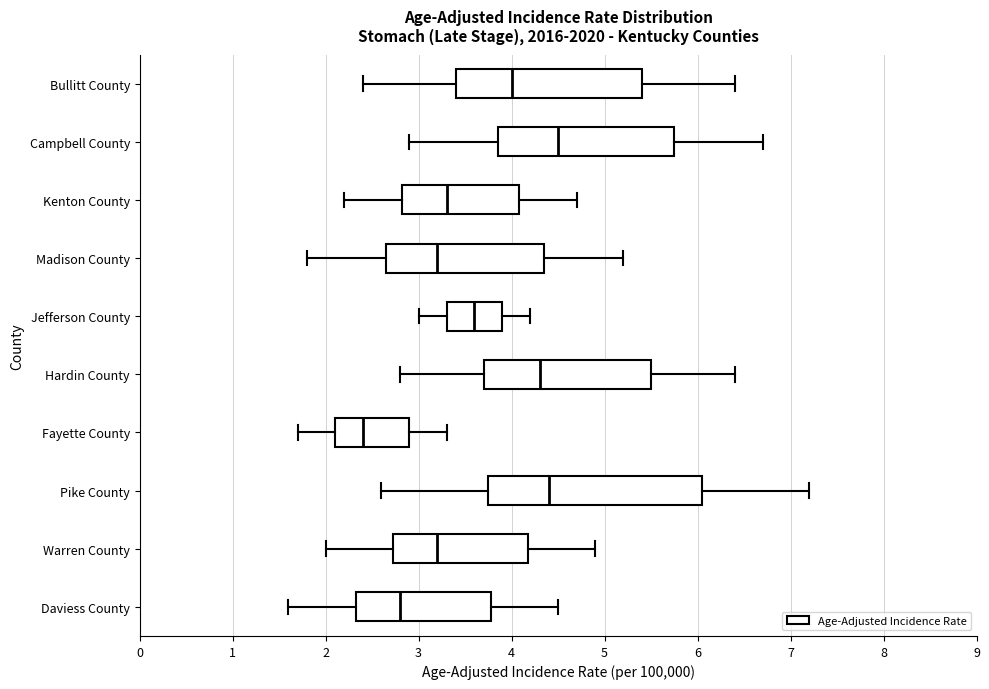

Reading bottom to top, transcribe this box plot: for each box, give where its median line is, the range the box spans, and where its two whiskers end, as read against the x-axis. The values are not printed on the chart, so give them approximately, as read against the axis.

Daviess County: median 2.8, box 2.3 to 3.8, whiskers 1.6 to 4.5
Warren County: median 3.2, box 2.7 to 4.2, whiskers 2.0 to 4.9
Pike County: median 4.4, box 3.8 to 6.1, whiskers 2.6 to 7.2
Fayette County: median 2.4, box 2.1 to 2.9, whiskers 1.7 to 3.3
Hardin County: median 4.3, box 3.7 to 5.5, whiskers 2.8 to 6.4
Jefferson County: median 3.6, box 3.3 to 3.9, whiskers 3.0 to 4.2
Madison County: median 3.2, box 2.7 to 4.4, whiskers 1.8 to 5.2
Kenton County: median 3.3, box 2.8 to 4.1, whiskers 2.2 to 4.7
Campbell County: median 4.5, box 3.9 to 5.8, whiskers 2.9 to 6.7
Bullitt County: median 4.0, box 3.4 to 5.4, whiskers 2.4 to 6.4